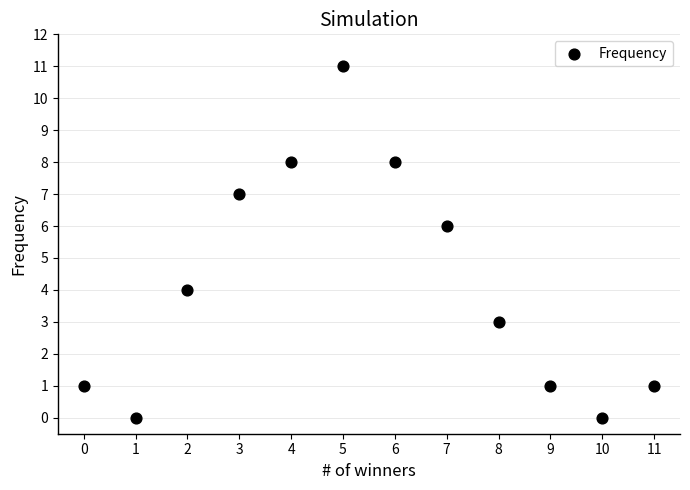

What is the average Y value?

4